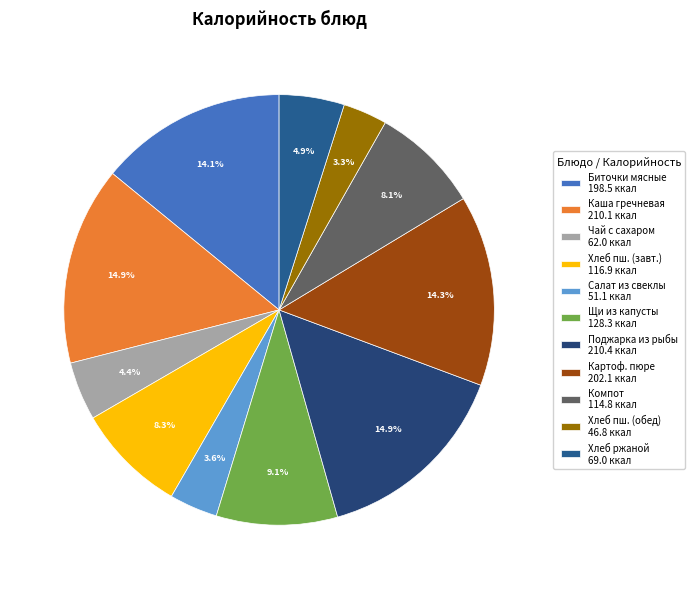

Count the number of slices in the pie.

11